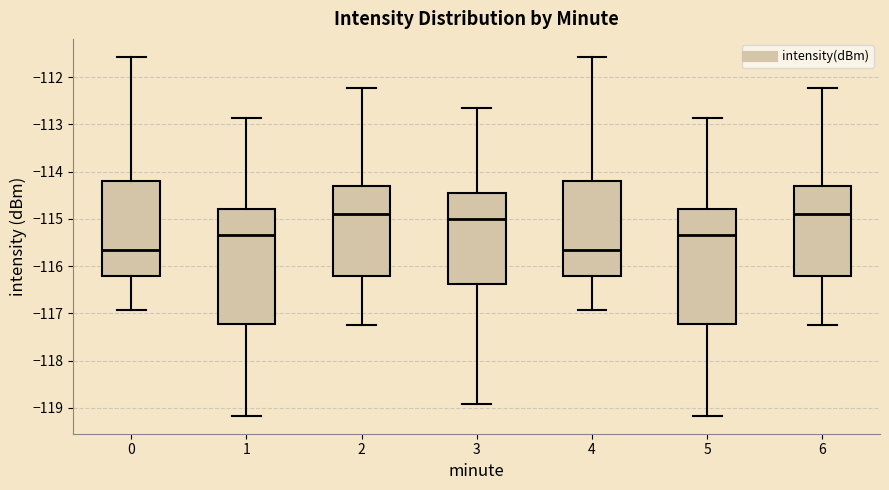

Where is the lower edge of the box at x = 6 on the y-axis? The values are not printed on the chart, so give them approximately, as read against the axis.

-116.2